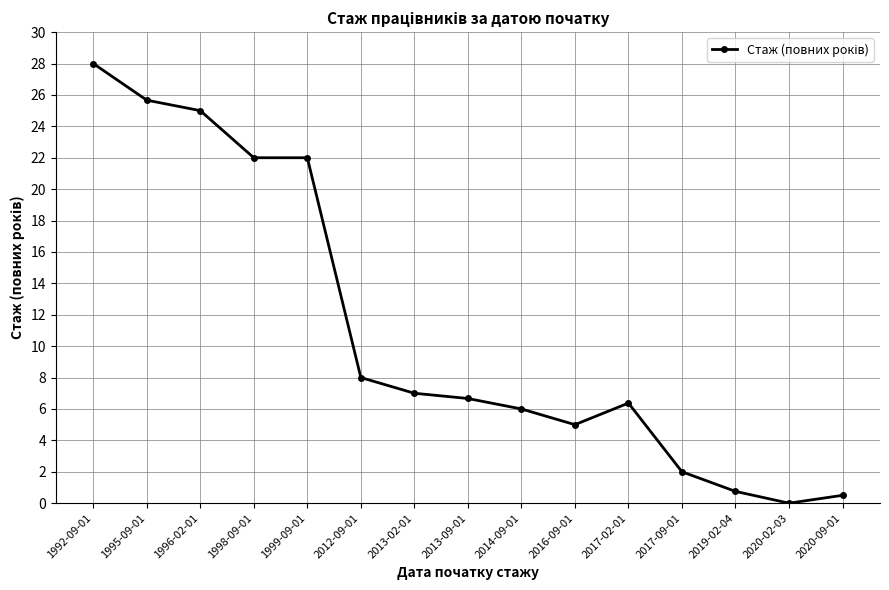

What is the greatest value displayed?

28.0